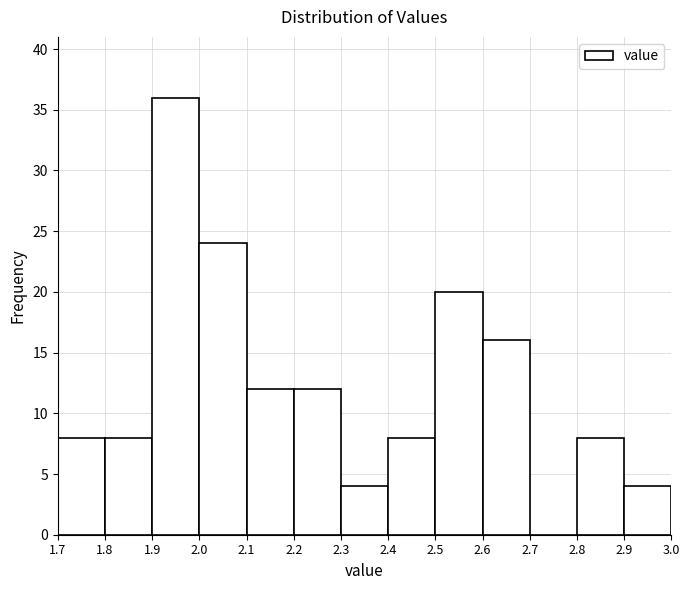

Over which range of the x-axis is the bar tallest?

1.9 to 2.0